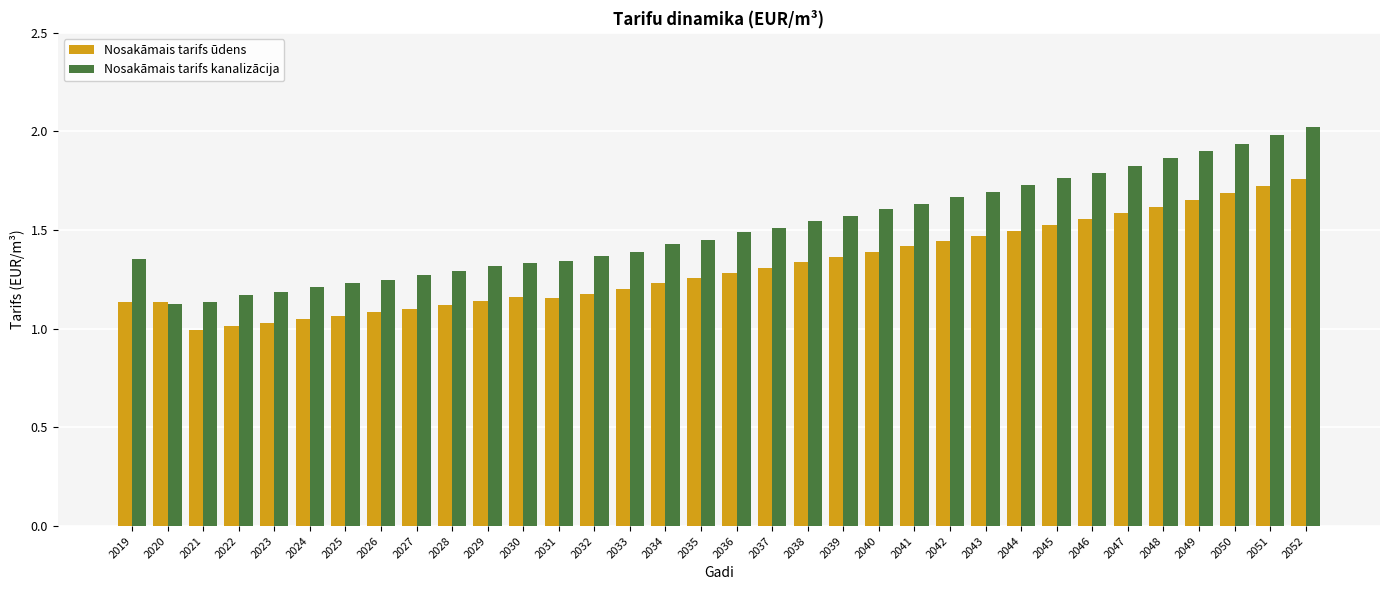

What is the greatest value displayed?

2.0